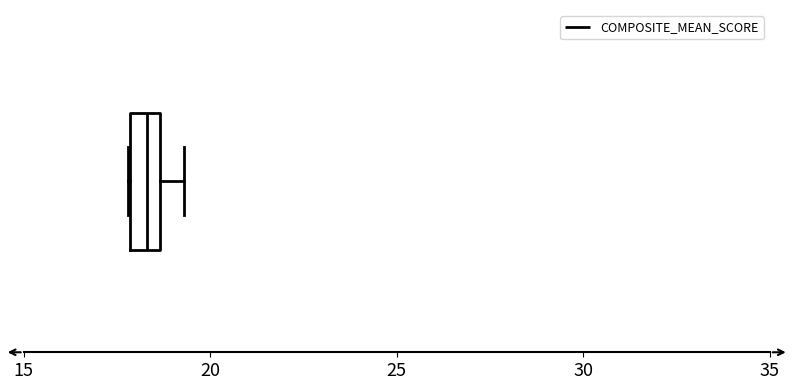

Read this box plot against the x-axis: the position of the median line, the range covered by the box, and the ends of both whiskers. The values are not printed on the chart, so give them approximately, as read against the axis.

median 18.5 (inside the box), box 18.0 to 18.5, whiskers 18.0 to 19.5